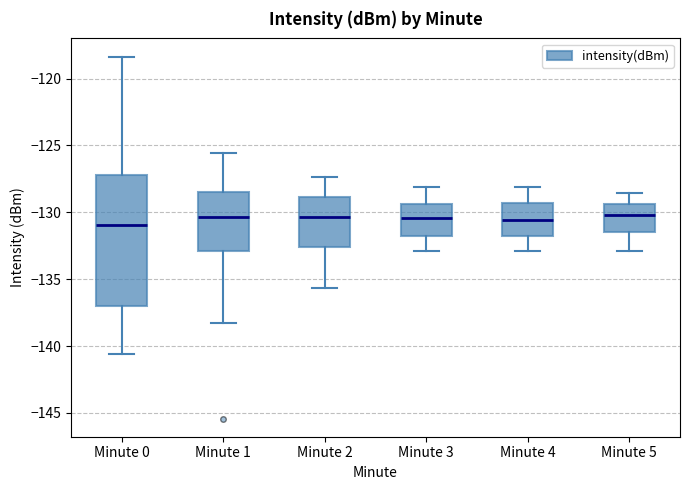

Reading left to right, transcribe this box plot: for each box, give where its median line is, the range the box spans, and where its two whiskers end, as read against the y-axis. The values are not printed on the chart, so give them approximately, as read against the axis.

Minute 0: median -131.0, box -137.0 to -127.0, whiskers -140.5 to -118.5
Minute 1: median -130.5, box -133.0 to -128.5, whiskers -138.5 to -125.5
Minute 2: median -130.5, box -132.5 to -129.0, whiskers -135.5 to -127.5
Minute 3: median -130.5, box -132.0 to -129.5, whiskers -133.0 to -128.0
Minute 4: median -130.5, box -132.0 to -129.5, whiskers -133.0 to -128.0
Minute 5: median -130.0, box -131.5 to -129.5, whiskers -133.0 to -128.5